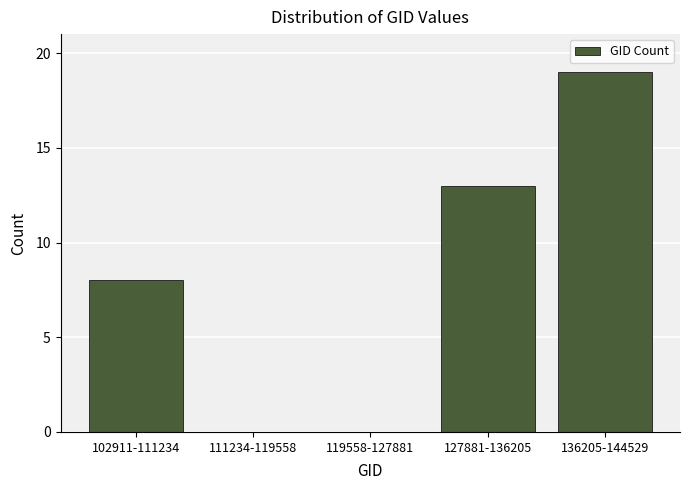

Reading right to left, what are all the values shown in this chart?

136205-144529=19	127881-136205=13	119558-127881=0	111234-119558=0	102911-111234=8